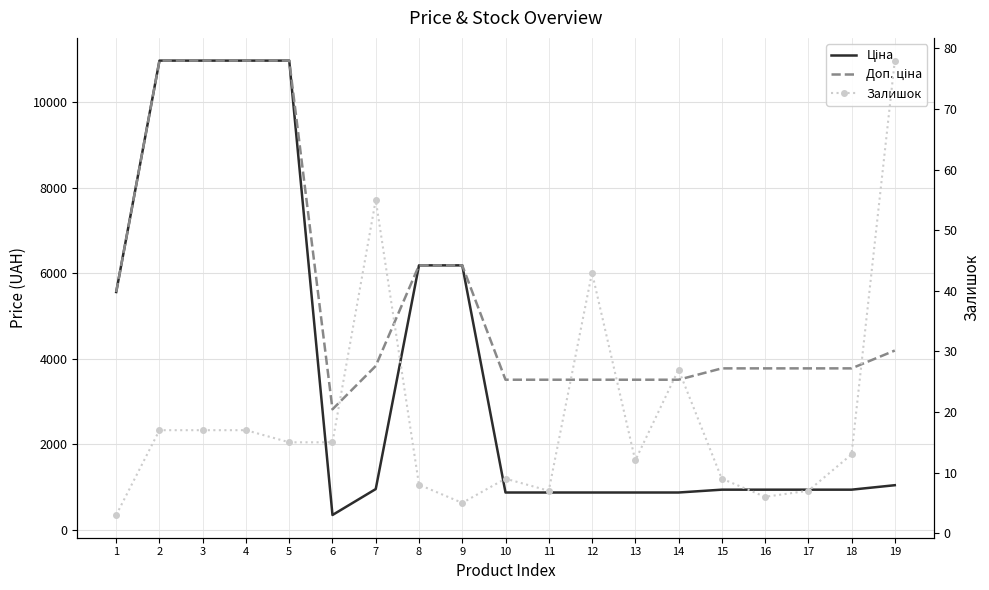

True or false: Ціна and Залишок cross at least once.

False